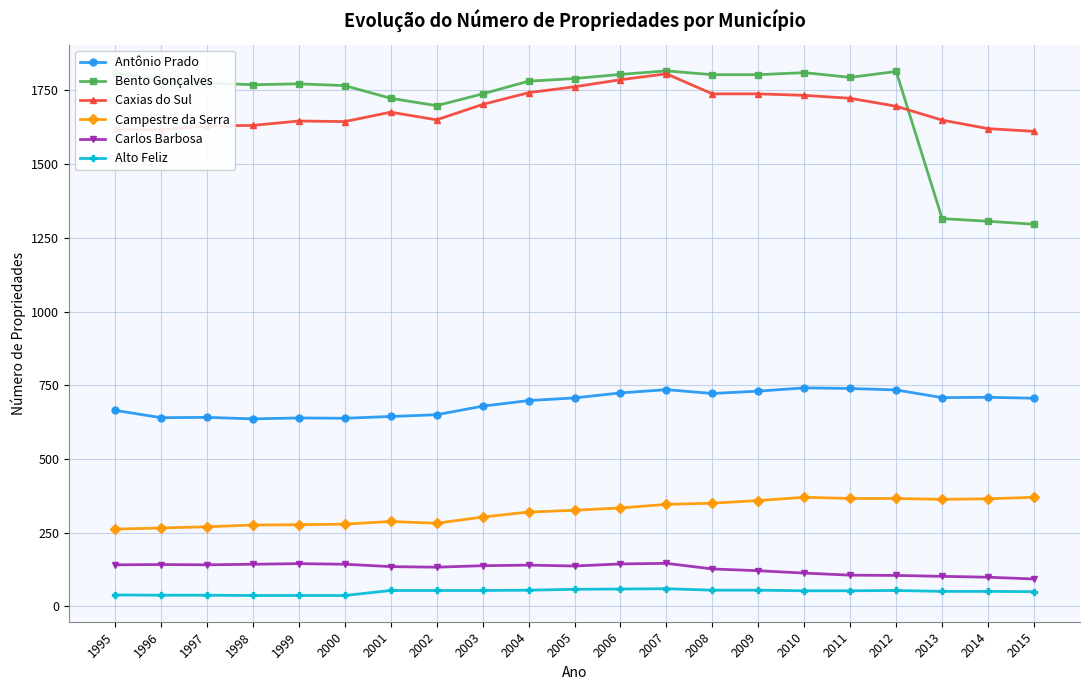

True or false: Carlos Barbosa and Bento Gonçalves intersect in this chart.

False